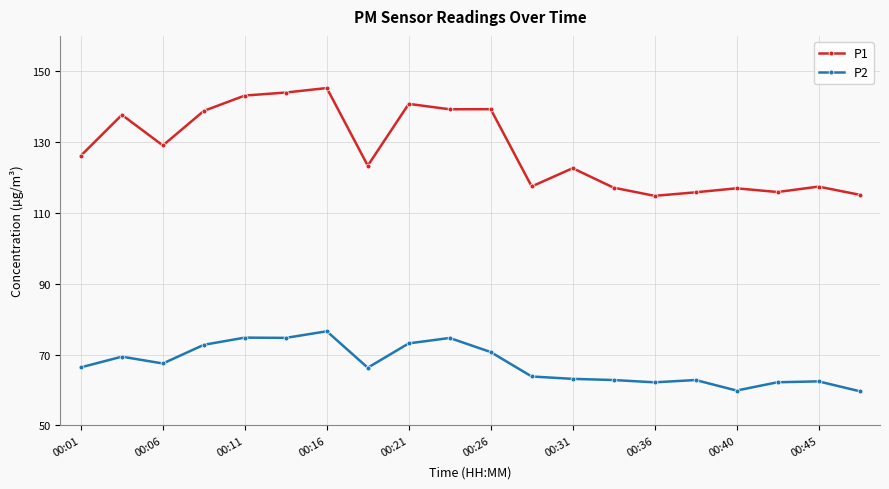

What is the sum of all P1 values?

2560.2